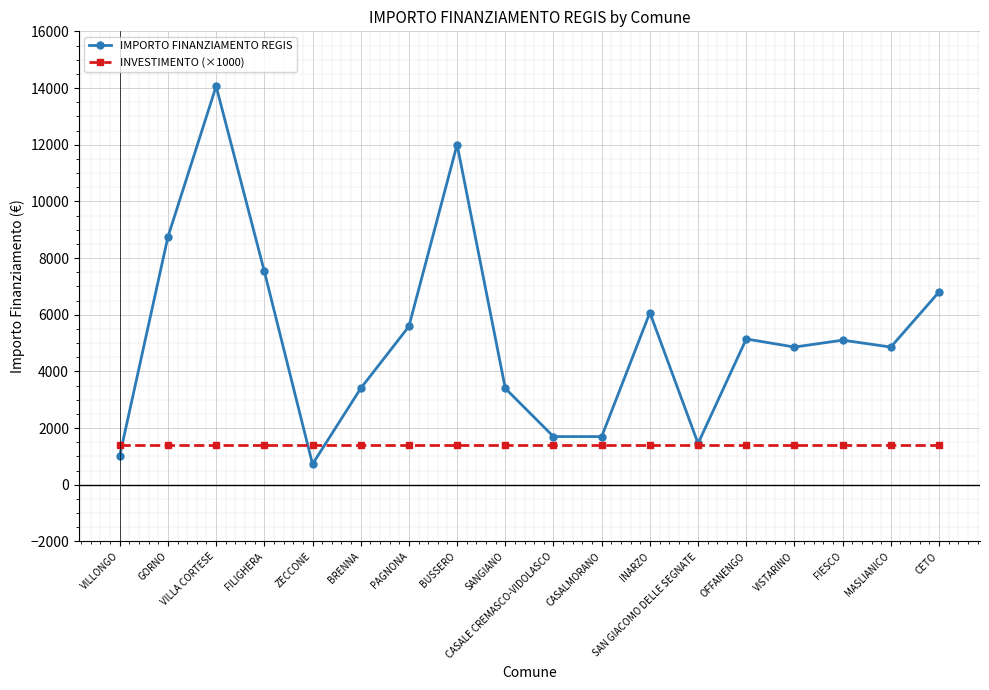

Where is the first local maximum for IMPORTO FINANZIAMENTO REGIS?

VILLA CORTESE